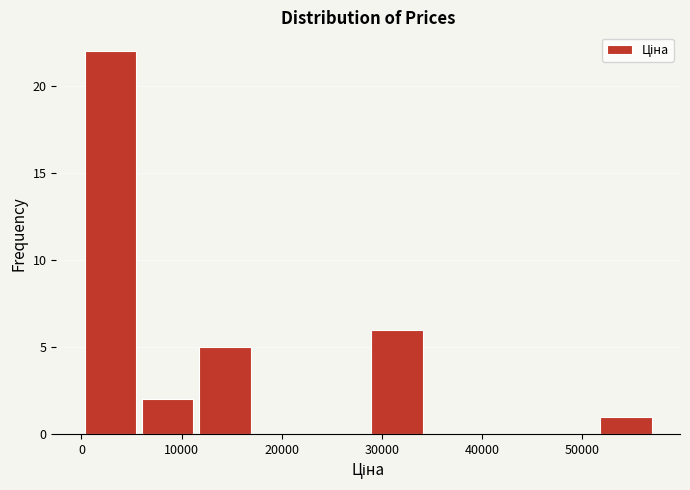

Reading left to right, list every bar in this chart as the range it spans on the x-axis followed by its height. Neither the bar edges nor the heights are printed on the chart, so give them approximately, as read against the axes.

0 to 6000: 22
6000 to 11000: 2
11000 to 17000: 5
17000 to 23000: 0
23000 to 29000: 0
29000 to 34000: 6
34000 to 40000: 0
40000 to 46000: 0
46000 to 52000: 0
52000 to 57000: 1